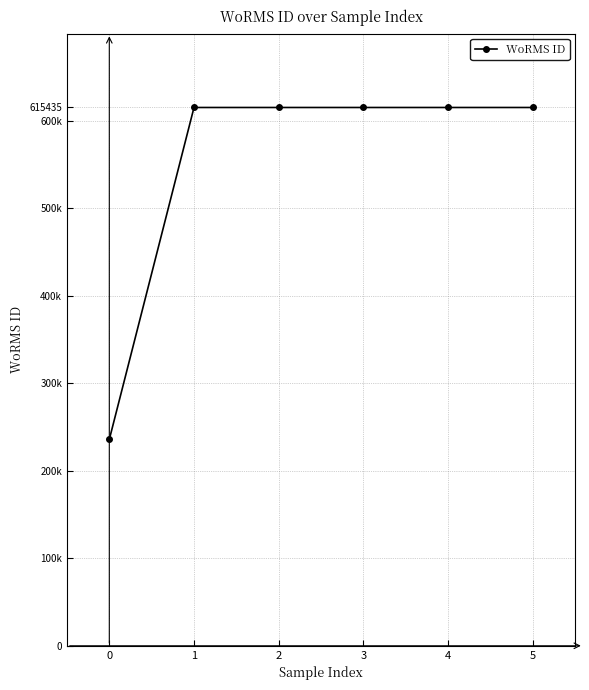

Is it true that the value at 1 is 615435?

True